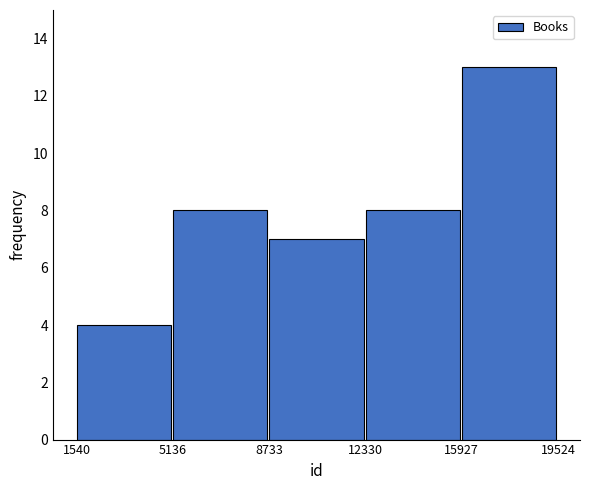

Reading left to right, list every bar in this chart as the range it spans on the x-axis followed by its height. The values are not printed on the chart, so give them approximately, as read against the axis.

1540 to 5136: 4
5136 to 8733: 8
8733 to 12330: 7
12330 to 15927: 8
15927 to 19524: 13